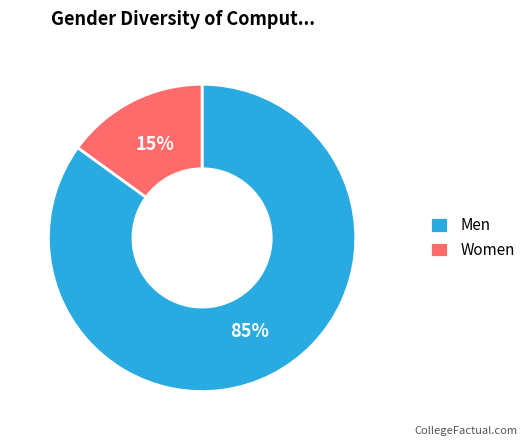

Is the sum of Women and Men greater than half?

Yes